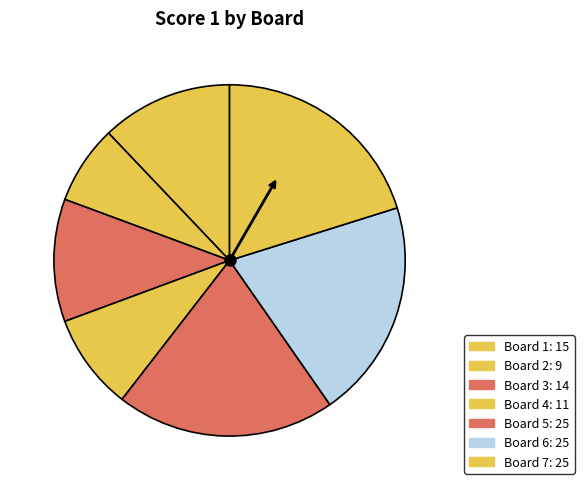

Count the number of slices in the pie.

7